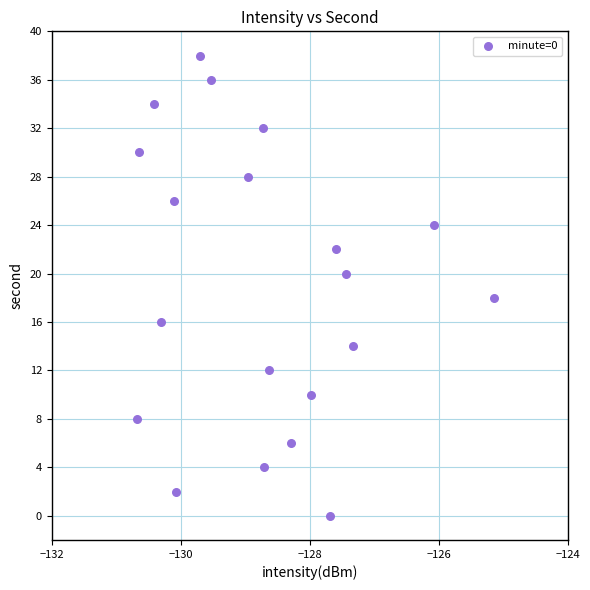

What is the range of Y values (max minus min)?

38